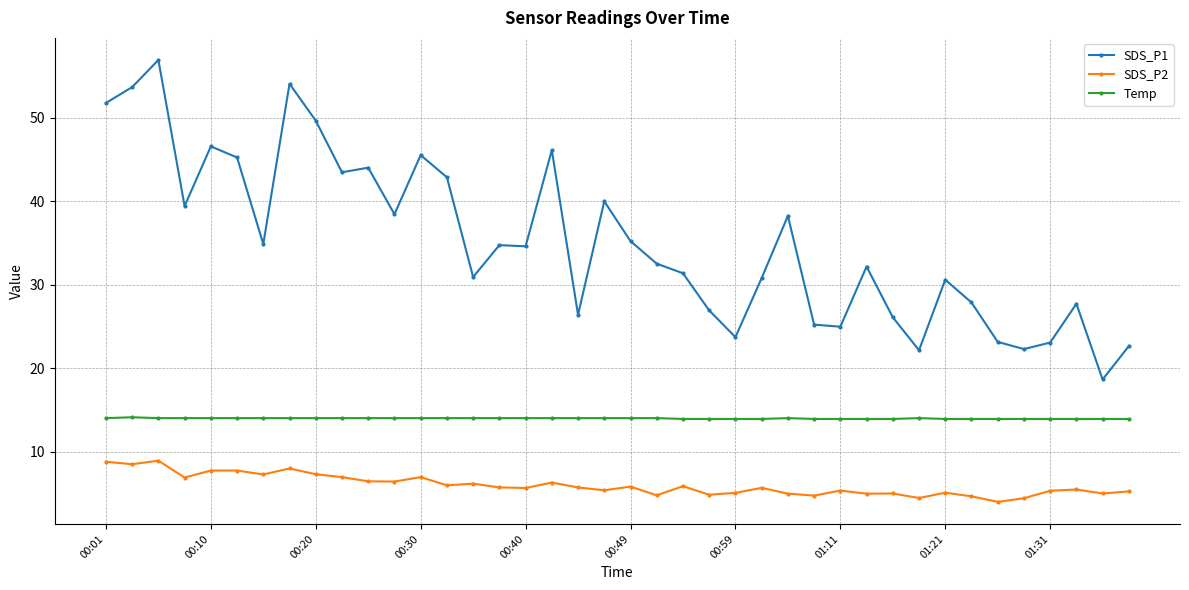

True or false: SDS_P2 and SDS_P1 intersect in this chart.

False